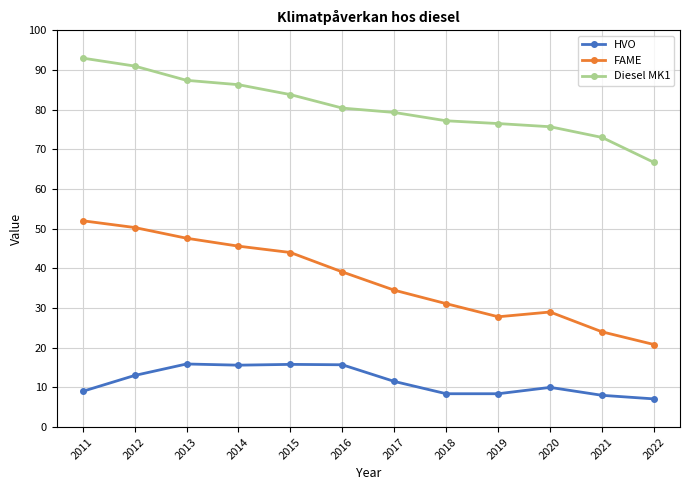

What is the spread (max minus min) of values at 2015?

68.0